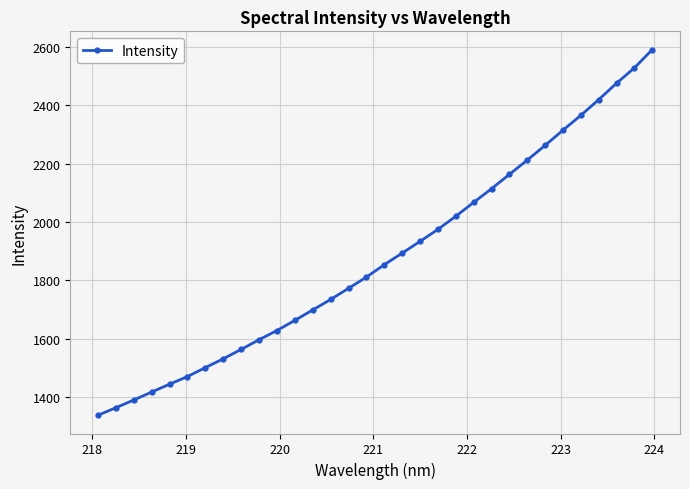

True or false: there are more than 2 points higher than both neighbors.

False